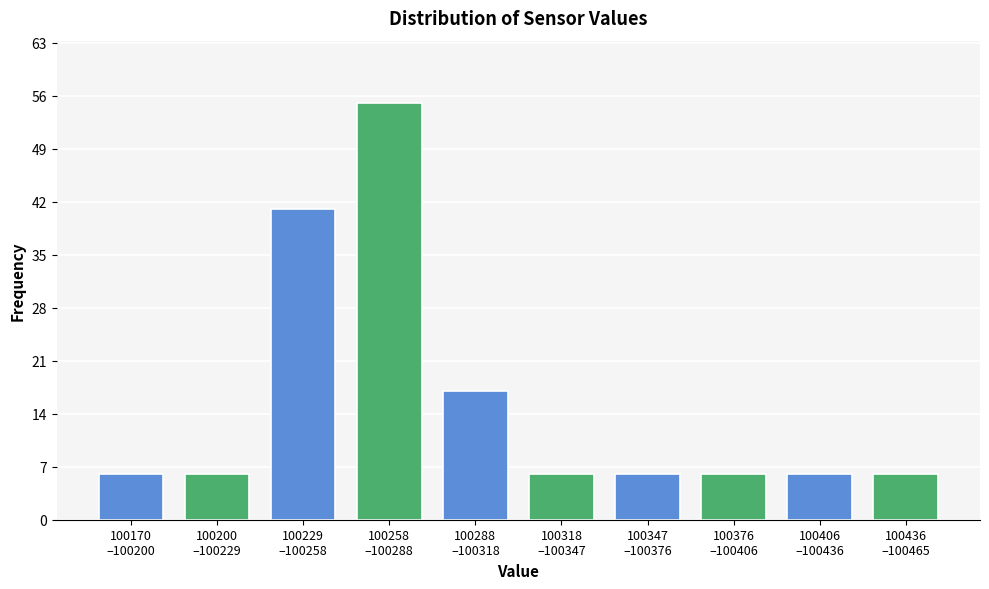

Reading left to right, extract all data points from this chart.

6	6	41	55	17	6	6	6	6	6